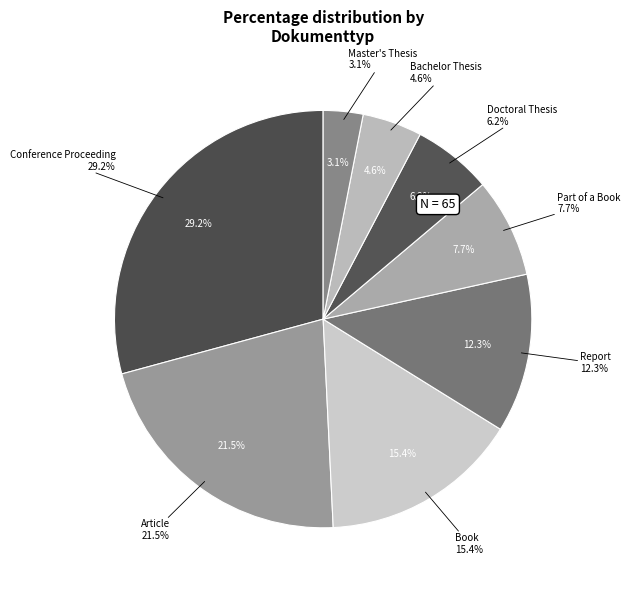

What portion of the pie excludes Book?

84.6%